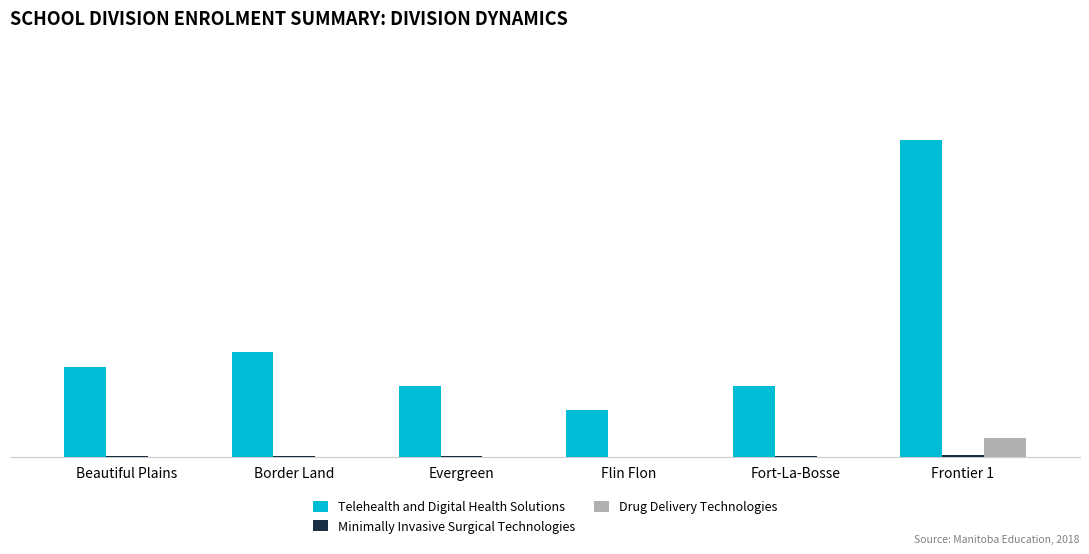

Does the chart contain stacked bars?

No